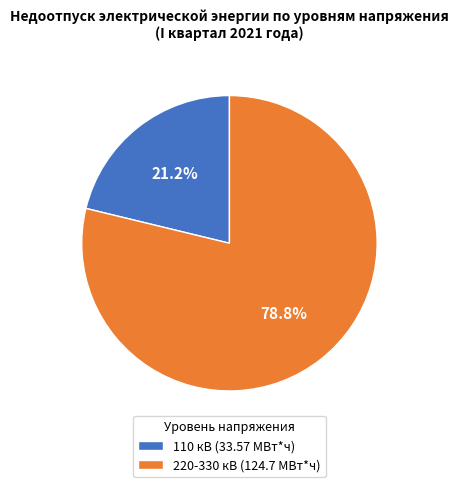

To the nearest percent, what is the average slice percentage?

50%